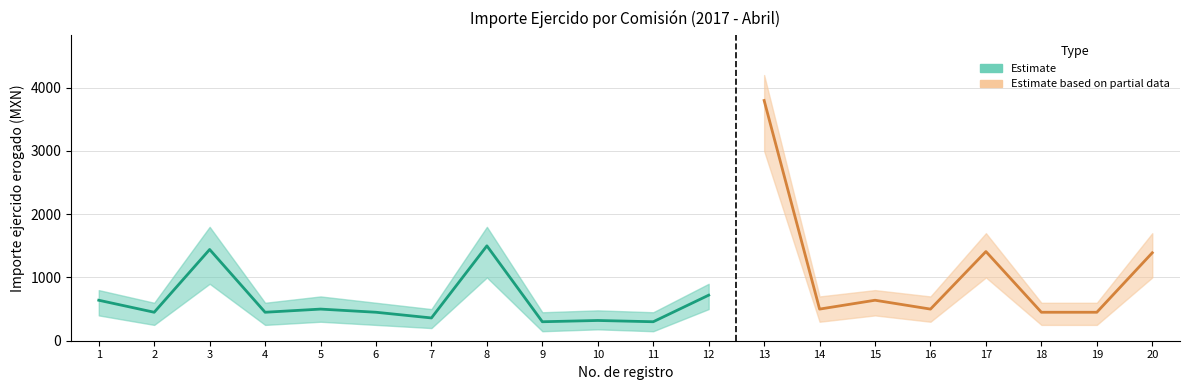

At how many categories does at least one series exceed 1635?

5